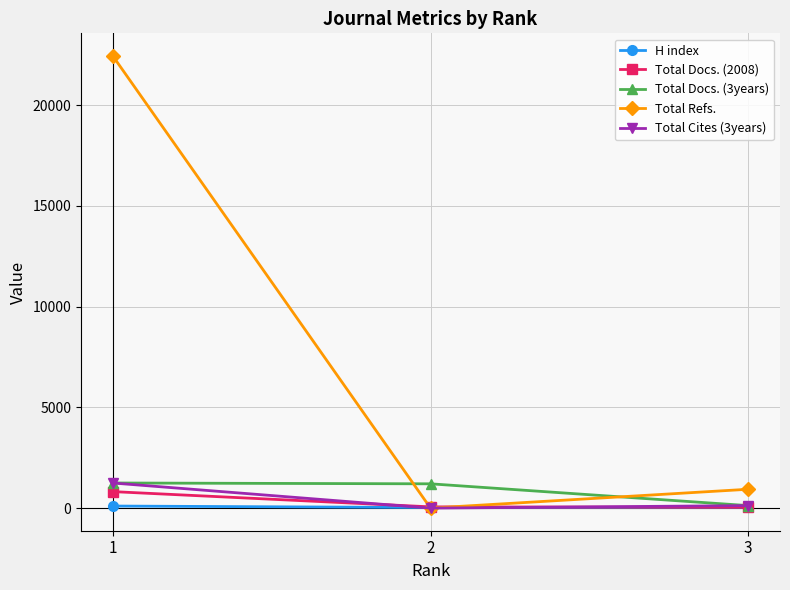

At which label is H index closest to 66?

3